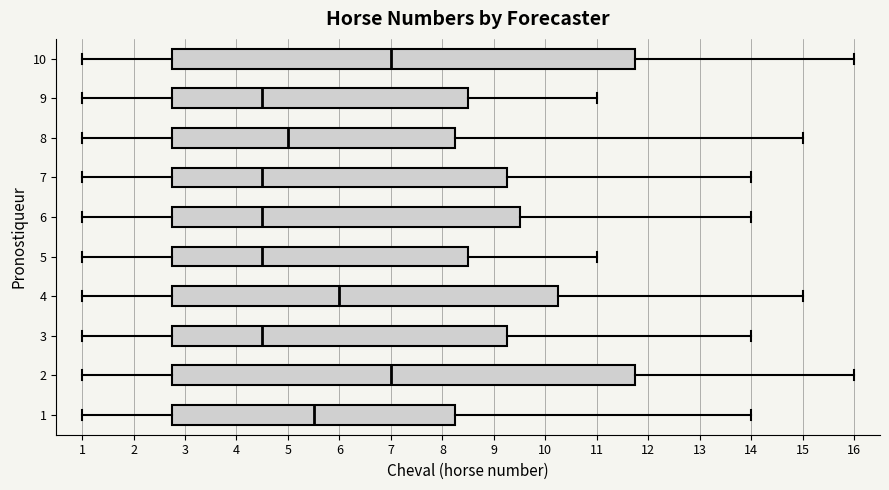

Reading bottom to top, read every box against the x-axis: the position of its median line, the range the box covers, and the ends of its whiskers. The values are not printed on the chart, so give them approximately, as read against the axis.

1: median 5.5, box 2.8 to 8.3, whiskers 1.0 to 14.0
2: median 7.0, box 2.8 to 11.8, whiskers 1.0 to 16.0
3: median 4.5, box 2.8 to 9.3, whiskers 1.0 to 14.0
4: median 6.0, box 2.8 to 10.3, whiskers 1.0 to 15.0
5: median 4.5, box 2.8 to 8.5, whiskers 1.0 to 11.0
6: median 4.5, box 2.8 to 9.5, whiskers 1.0 to 14.0
7: median 4.5, box 2.8 to 9.3, whiskers 1.0 to 14.0
8: median 5.0, box 2.8 to 8.3, whiskers 1.0 to 15.0
9: median 4.5, box 2.8 to 8.5, whiskers 1.0 to 11.0
10: median 7.0, box 2.8 to 11.8, whiskers 1.0 to 16.0